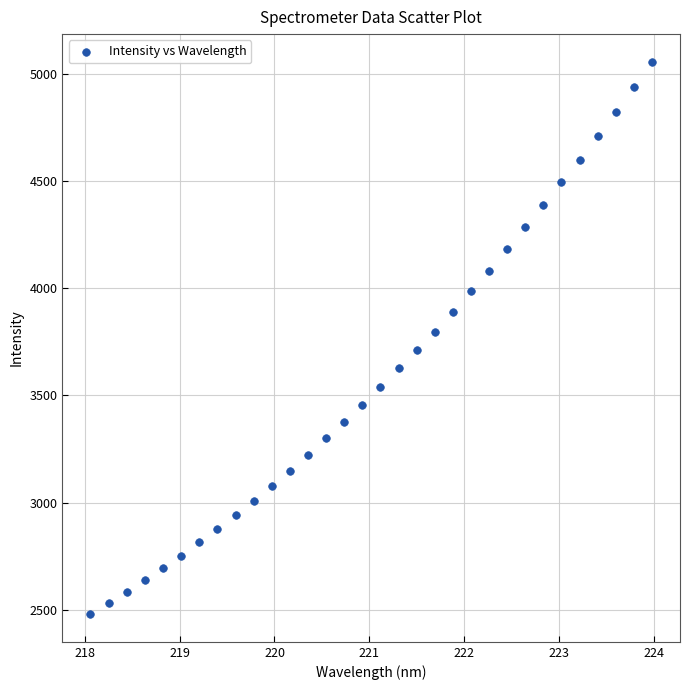

What is the range of X values (max minus min)?

5.9